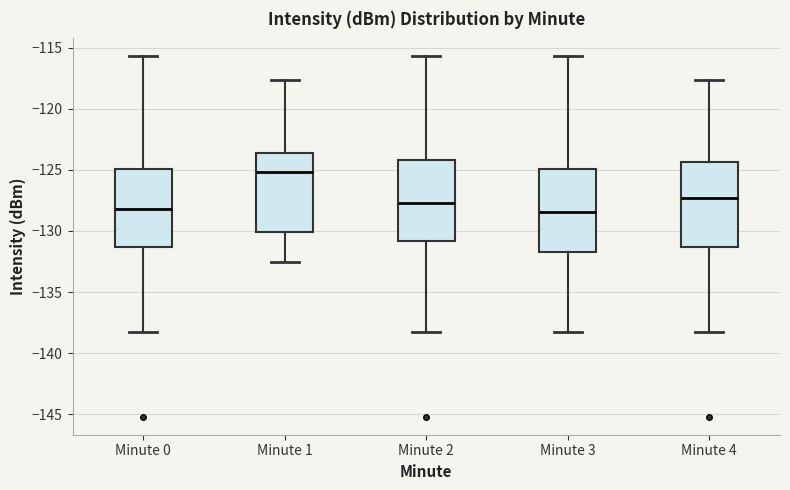

Reading left to right, transcribe this box plot: for each box, give where its median line is, the range the box spans, and where its two whiskers end, as read against the y-axis. The values are not printed on the chart, so give them approximately, as read against the axis.

Minute 0: median -128.0, box -131.5 to -125.0, whiskers -138.5 to -115.5
Minute 1: median -125.0, box -130.0 to -123.5, whiskers -132.5 to -117.5
Minute 2: median -127.5, box -131.0 to -124.0, whiskers -138.5 to -115.5
Minute 3: median -128.5, box -131.5 to -125.0, whiskers -138.5 to -115.5
Minute 4: median -127.5, box -131.5 to -124.5, whiskers -138.5 to -117.5